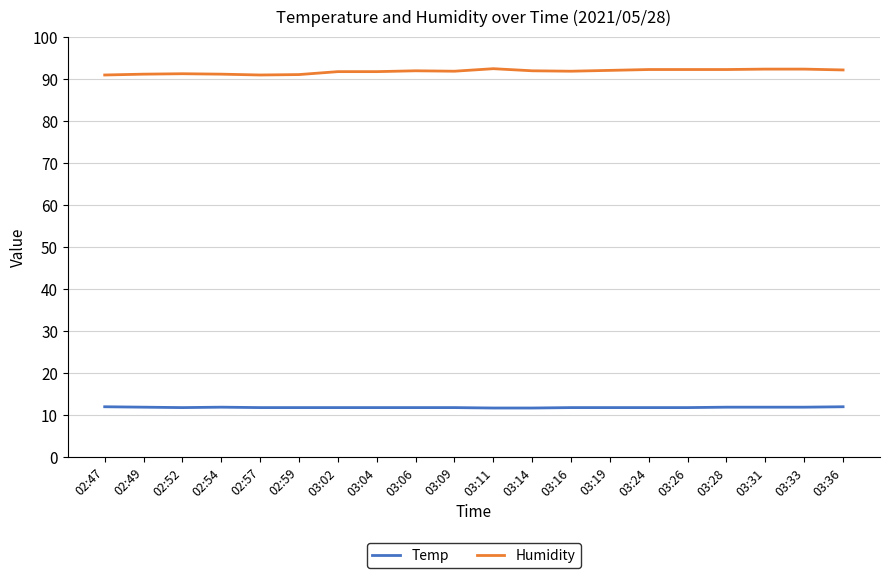

Is this an area chart (filled region under the line)?

No